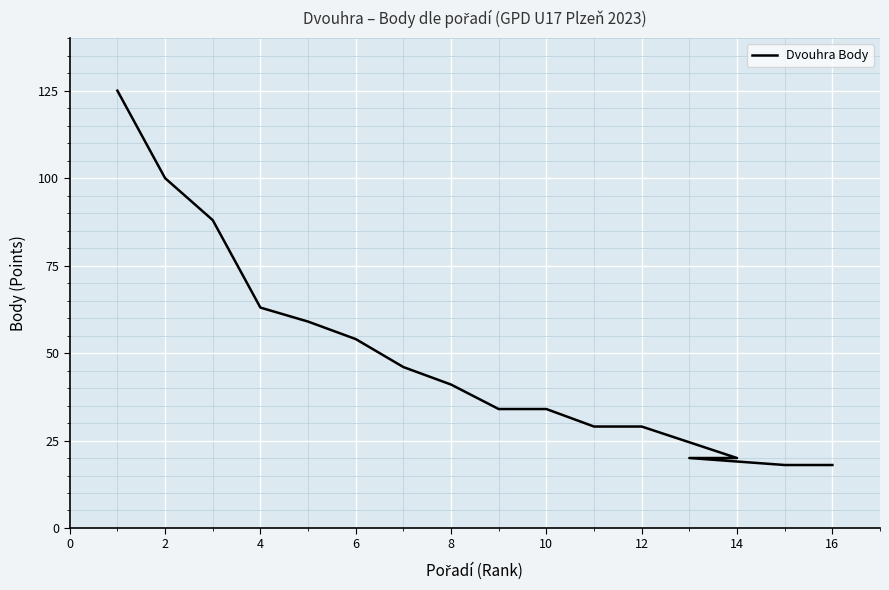

Reading left to right, transcribe all the data shown in this chart.

125	100	88	63	59	54	46	41	34	34	29	29	20	20	18	18